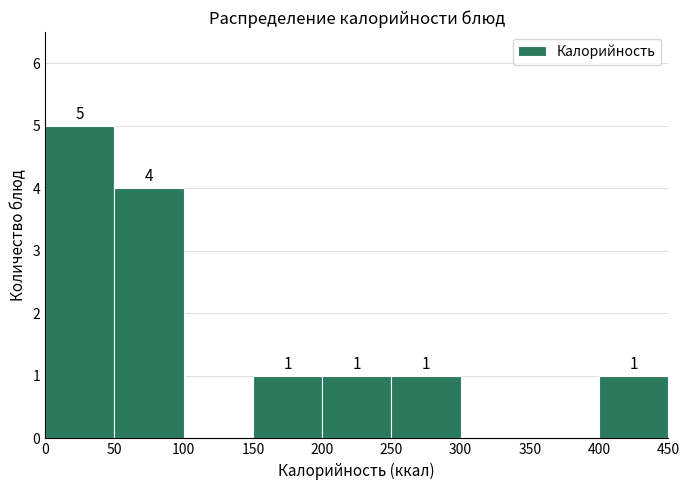

Which range on the x-axis has the tallest bar?

0 to 50